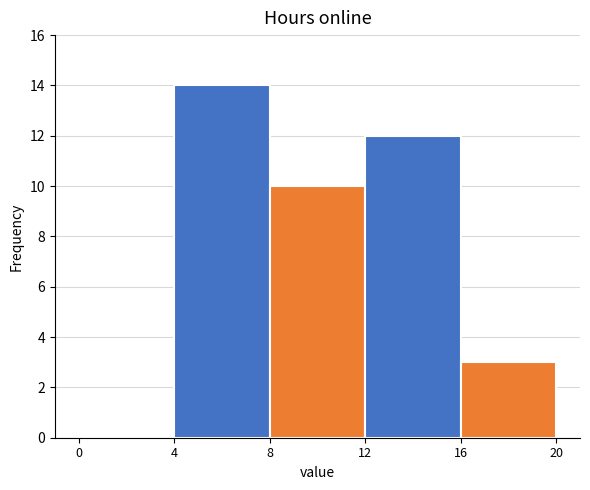

Reading left to right, list every bar in this chart as the range it spans on the x-axis followed by its height. The values are not printed on the chart, so give them approximately, as read against the axis.

0 to 4: 0
4 to 8: 14
8 to 12: 10
12 to 16: 12
16 to 20: 3